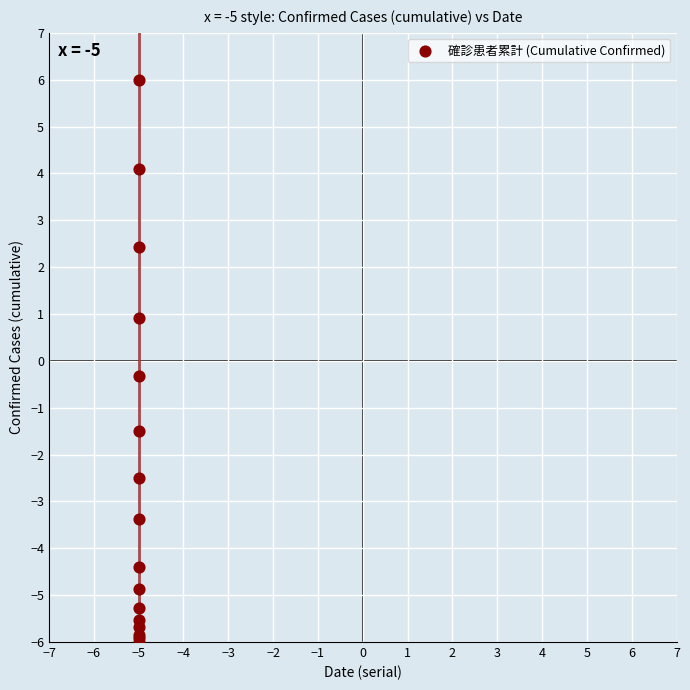

What Y value in the scatter plot is closest to 0?

-0.3